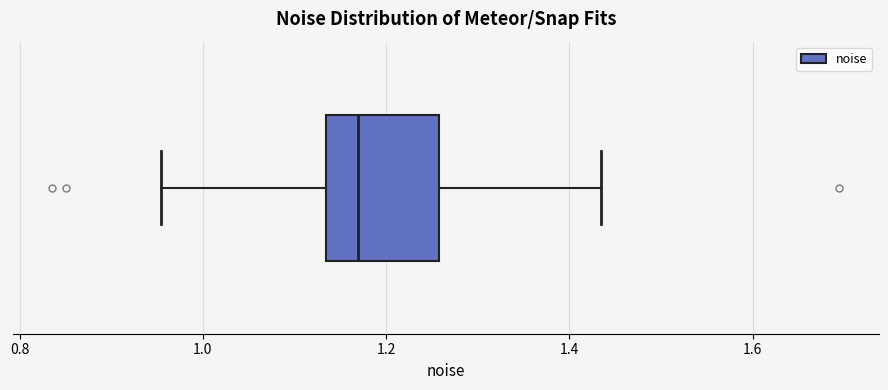

Where does the right whisker of the box end on the x-axis? The values are not printed on the chart, so give them approximately, as read against the axis.

1.44